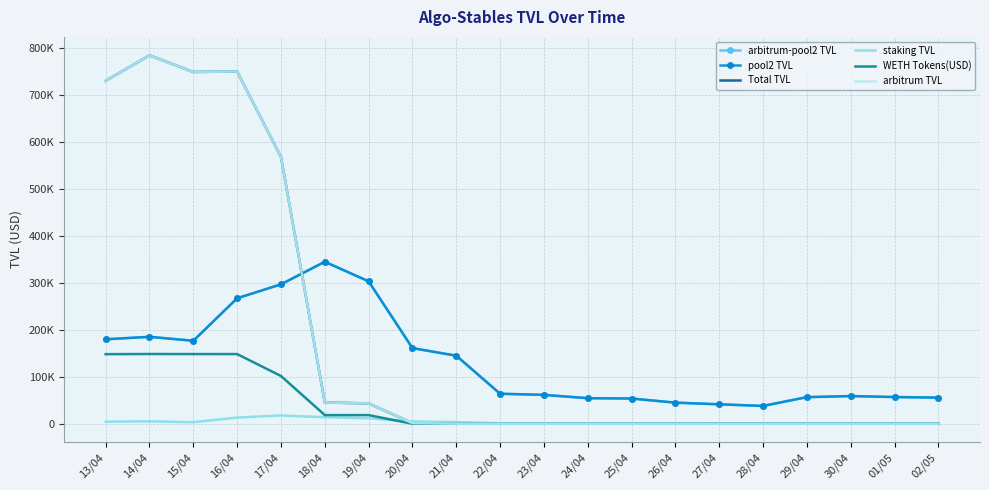

What are all the series names shown in the legend?

arbitrum-pool2 TVL, pool2 TVL, Total TVL, staking TVL, WETH Tokens(USD), arbitrum TVL